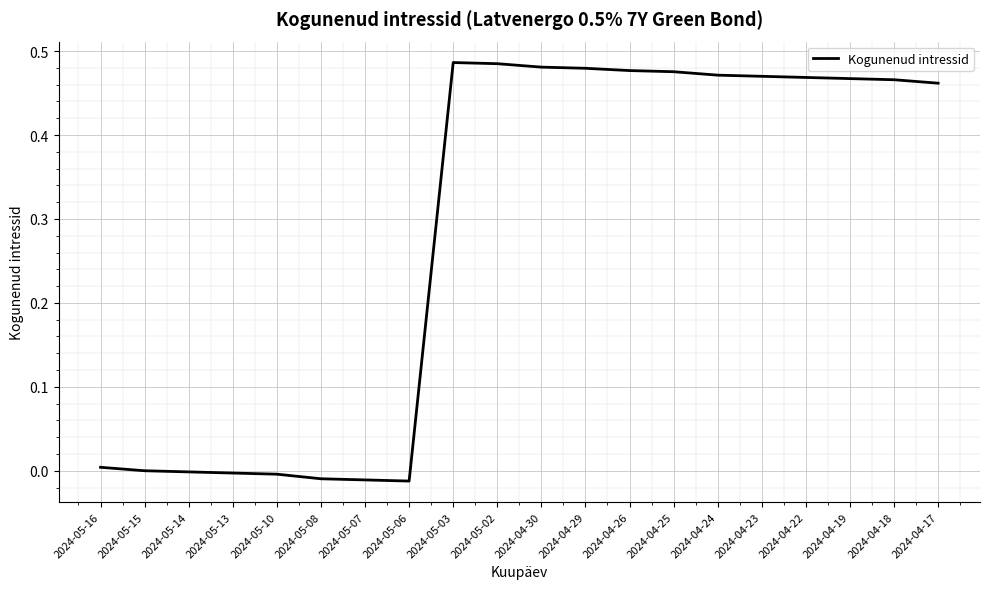

The value at 2024-05-16 is 0.0. True or false?

True